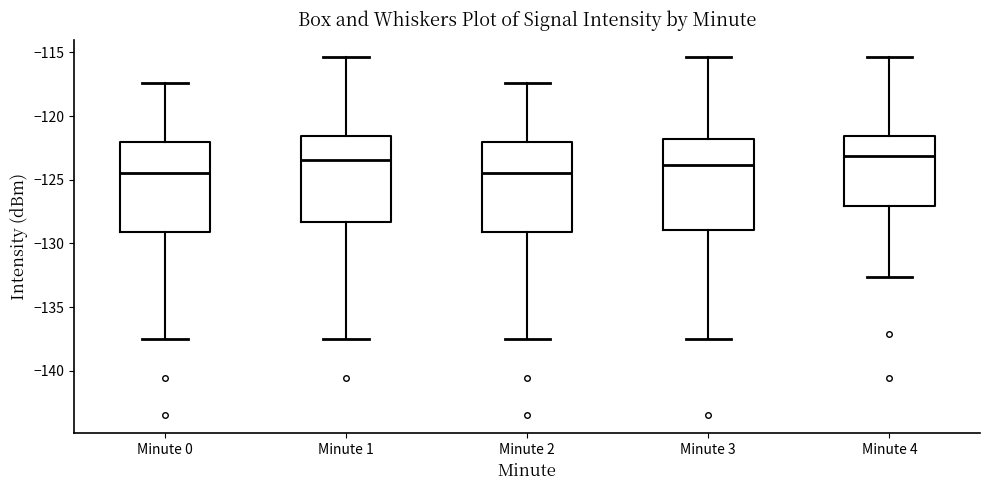

Where is the upper edge of the box for Minute 4 on the y-axis? The values are not printed on the chart, so give them approximately, as read against the axis.

-121.5